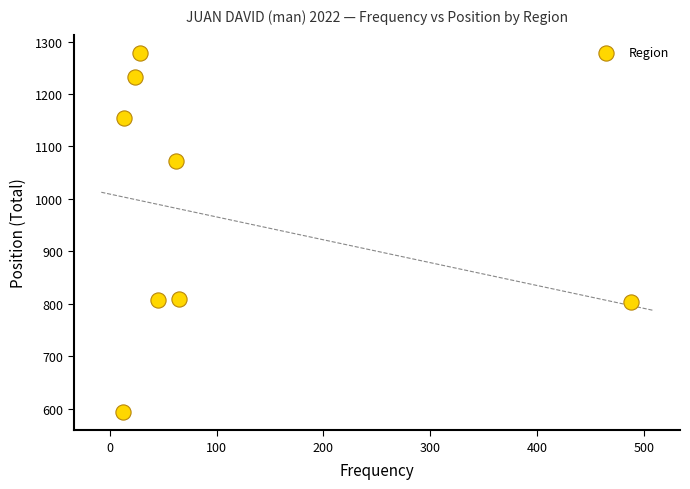

What is the average Y value?

969